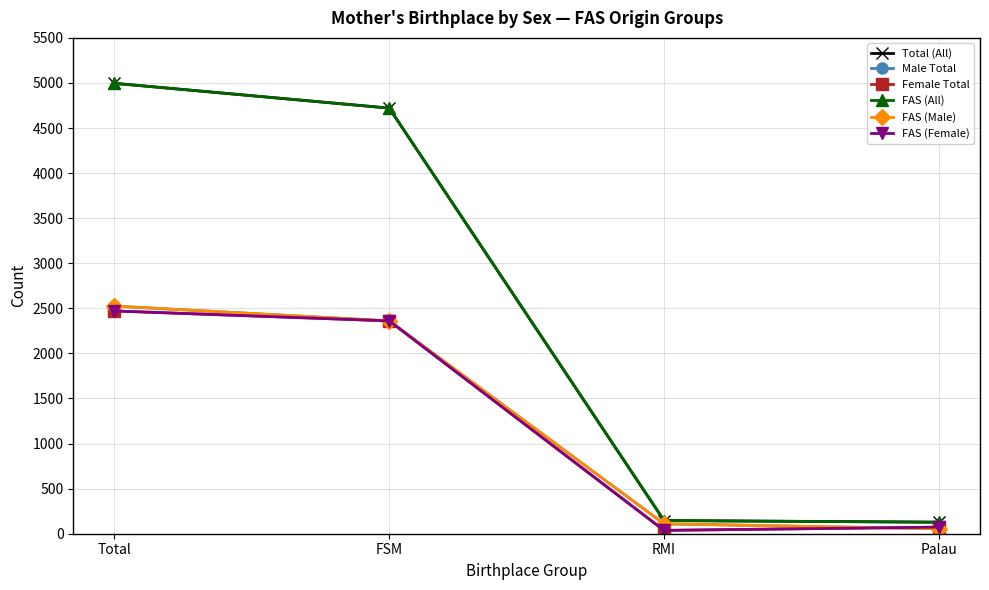

Which series changed the most between RMI and Palau?

Male Total